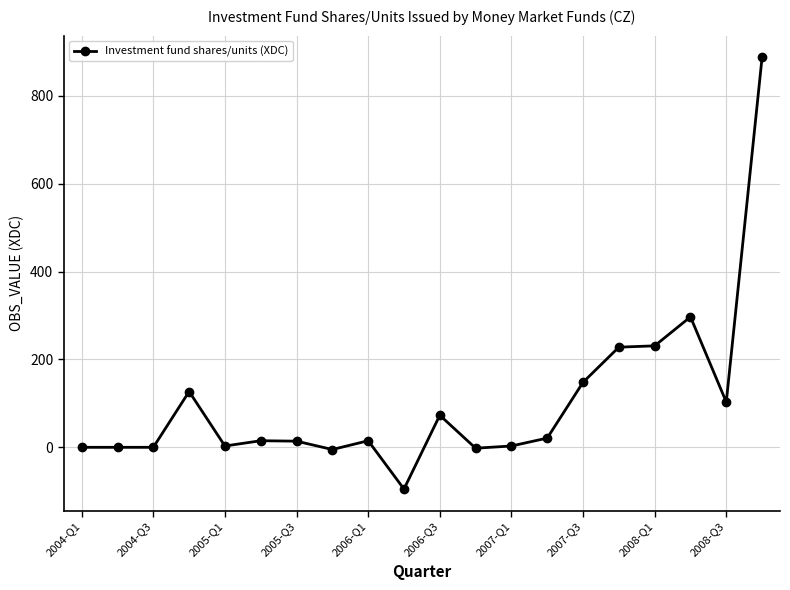

True or false: there are more than 1 points higher than both neighbors.

True